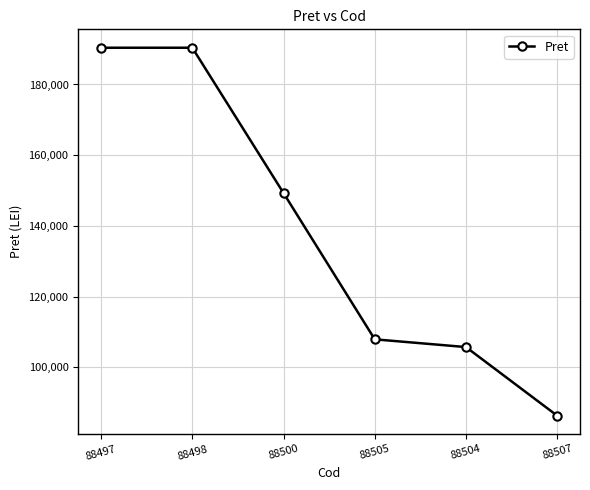

What is the label of the 4th point from the left?

88505